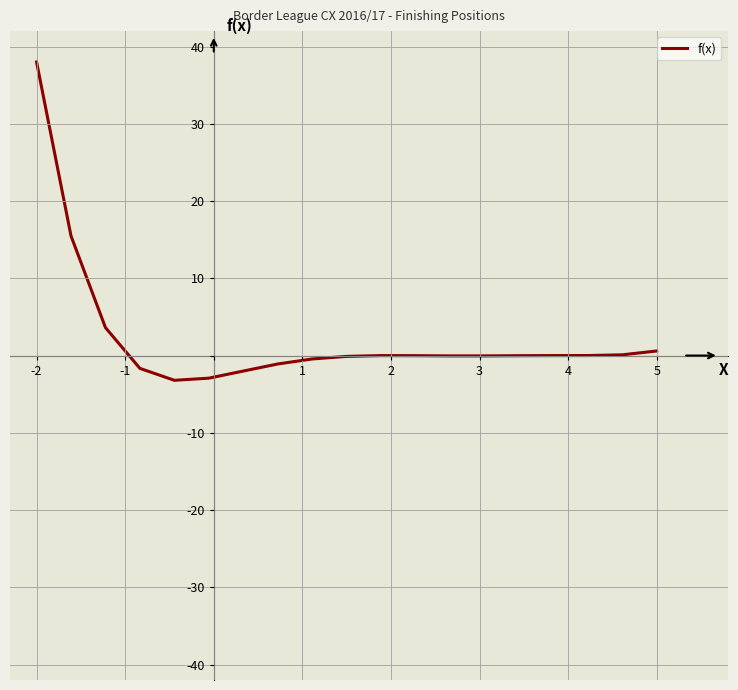

What is the maximum value shown in the chart?

38.0